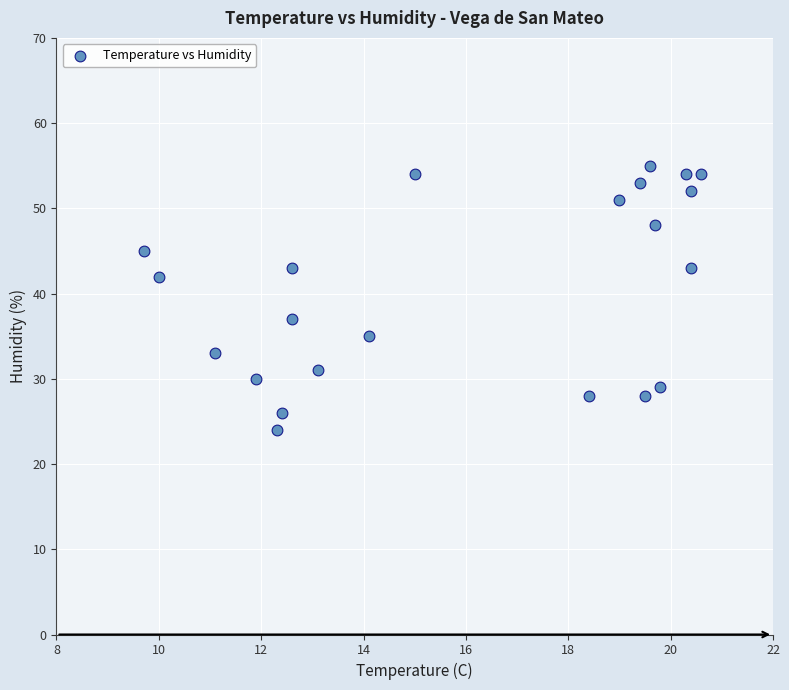

What is the range of Y values (max minus min)?

31